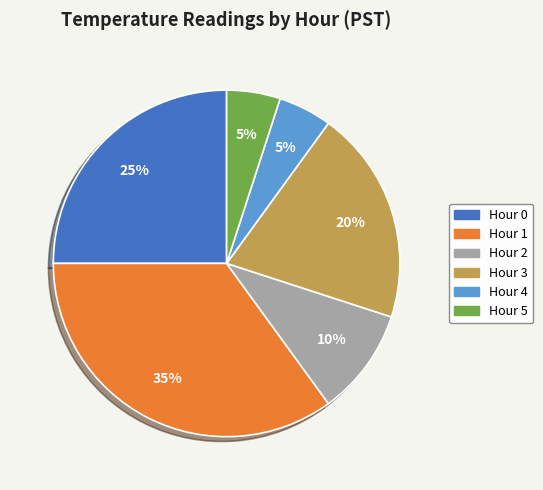

What is the ratio of the value at Hour 2 to the value at Hour 3?

0.5